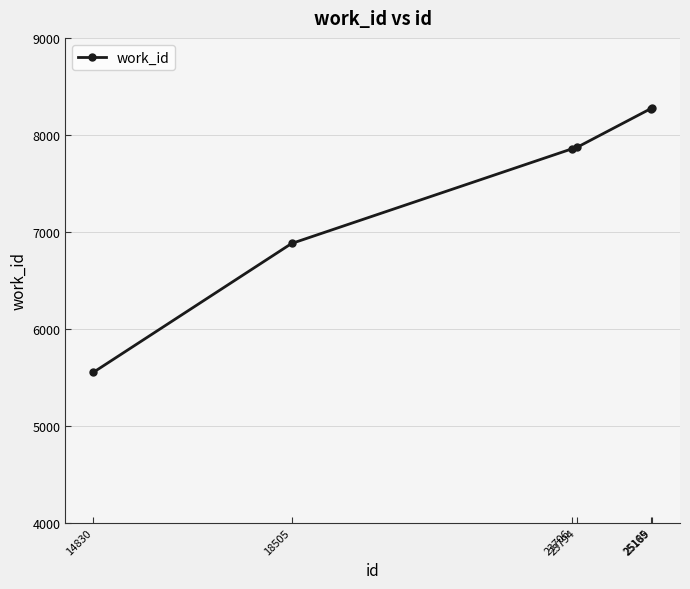

What is the difference between the second highest and minimum values?

2720